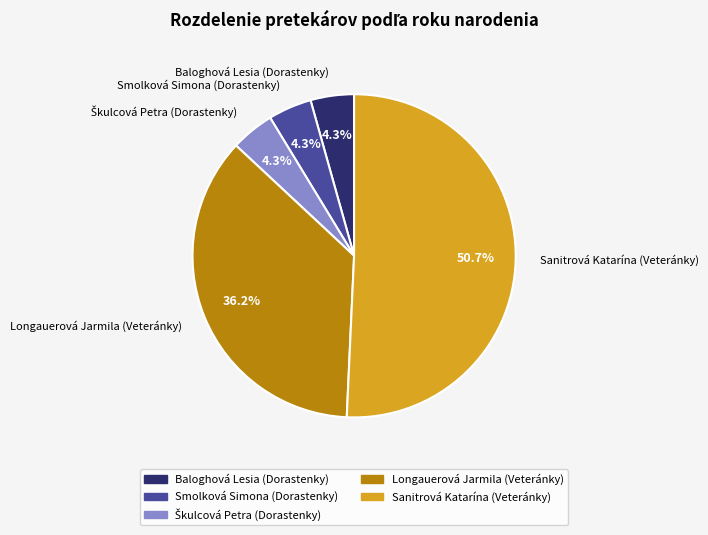

To the nearest percent, what is the combined percentage of Baloghová Lesia (Dorastenky) and Sanitrová Katarína (Veteránky)?

55%